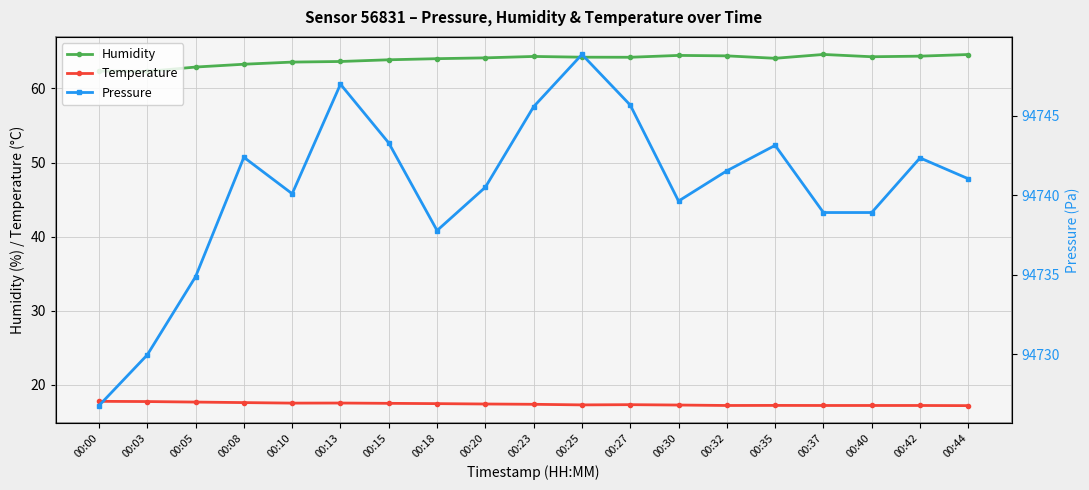

What is the difference between the Humidity values at 00:13 and 00:20?

0.5